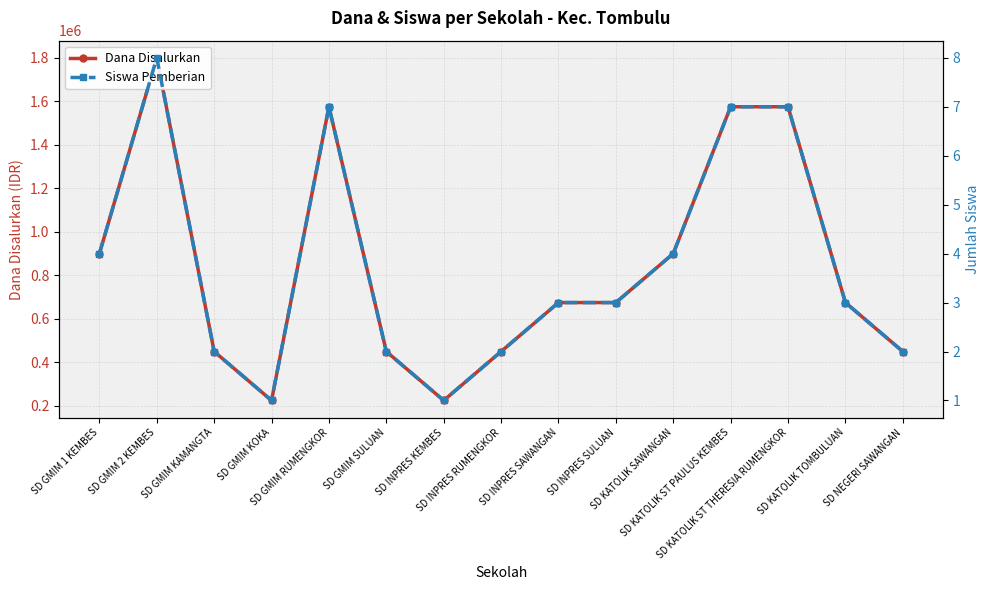

Rank the series by their maximum value, from highest to lowest.

Dana Disalurkan, Siswa Pemberian